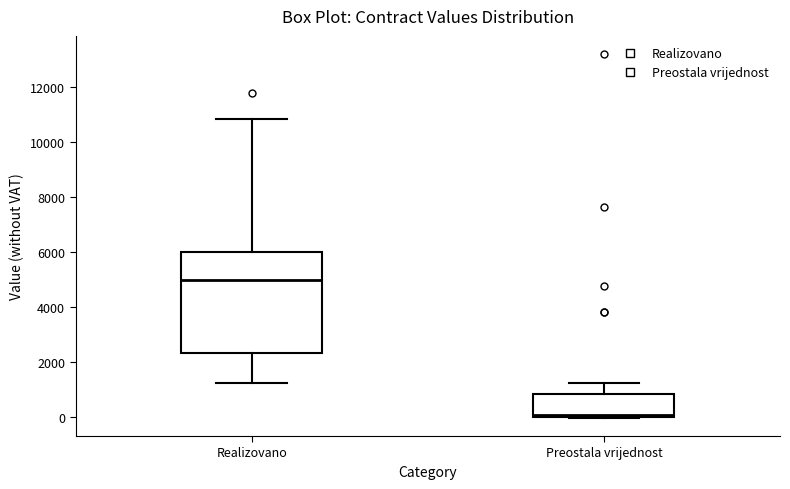

Where is the upper edge of the box for Realizovano on the y-axis? The values are not printed on the chart, so give them approximately, as read against the axis.

6000